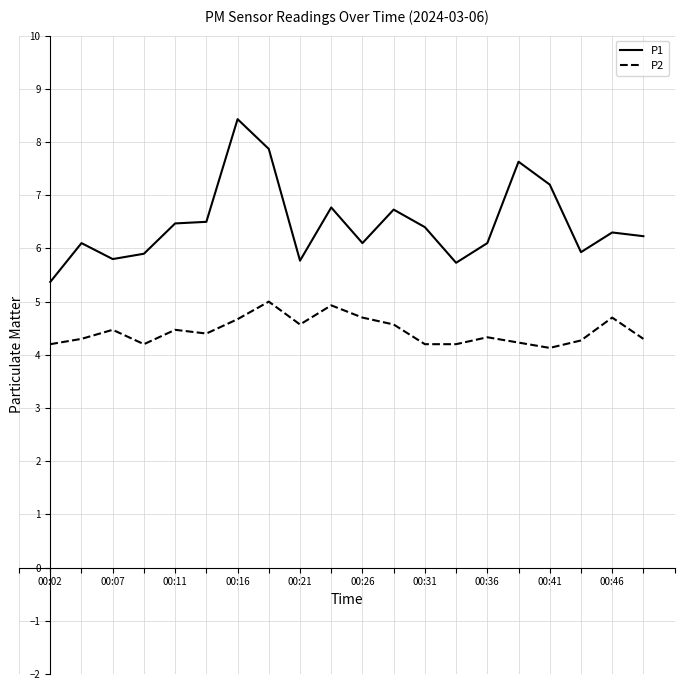

List the series in order of their overall mean, lowest first.

P2, P1